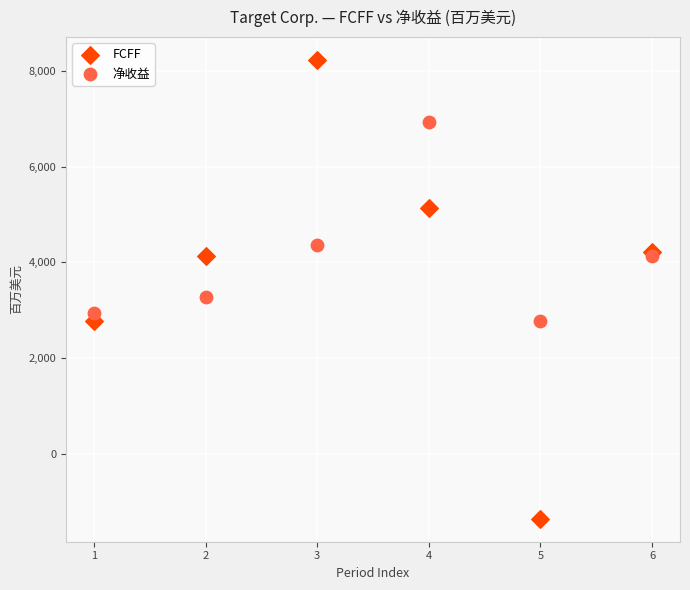

Which series reaches the minimum Y coordinate?

FCFF